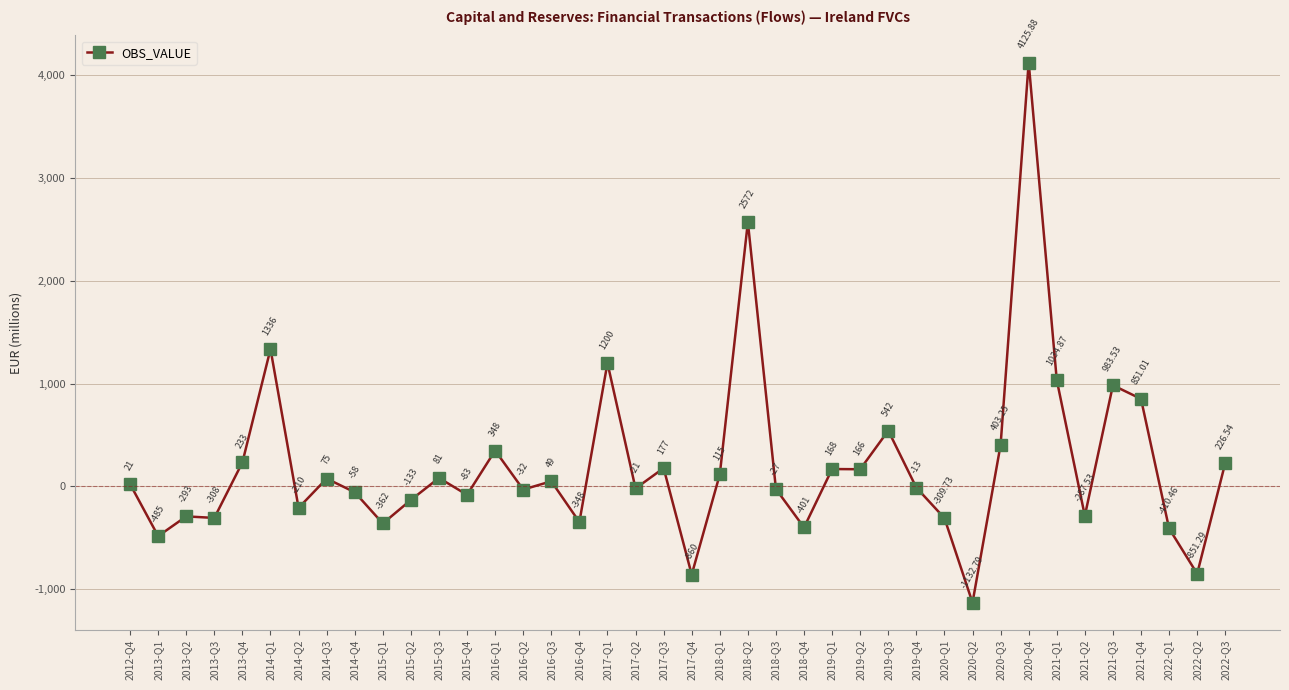

What is the label of the 22nd point from the left?

2018-Q1